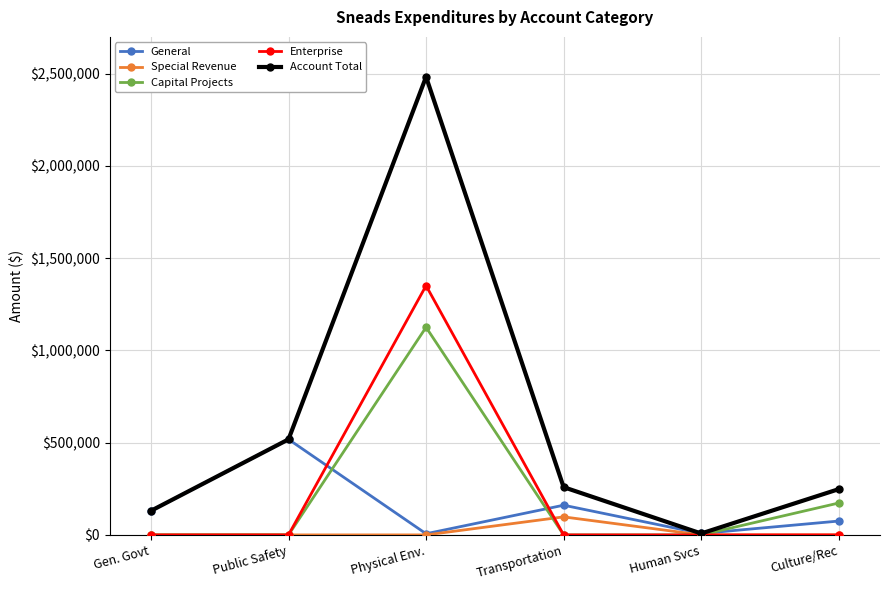

The Special Revenue series shows 0 at Human Svcs. True or false?

True